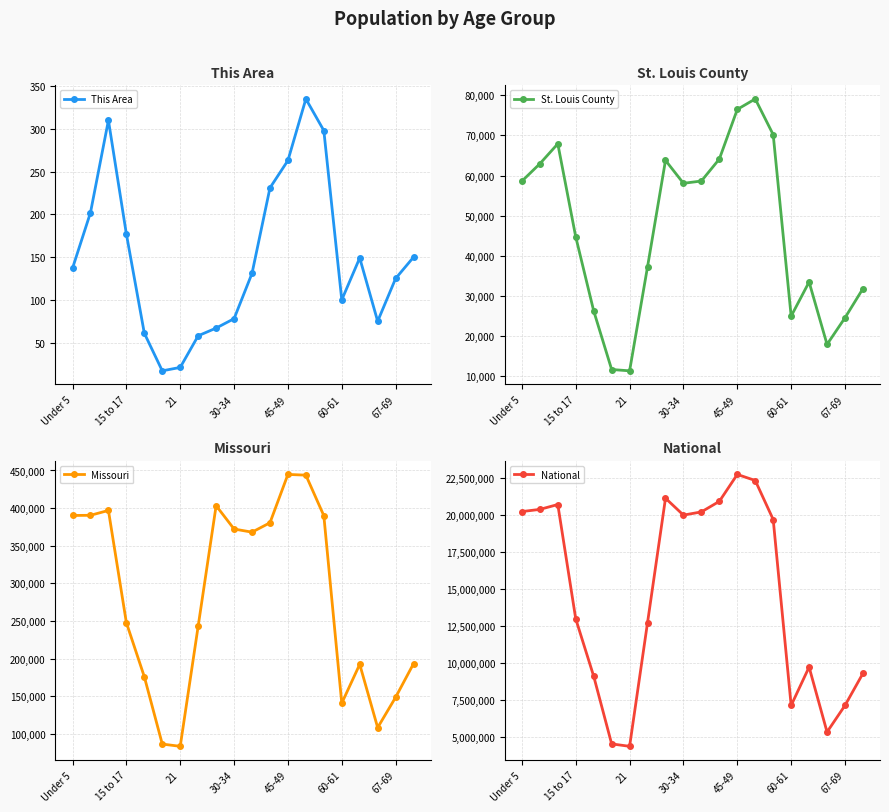

How many interior local valleys does the This Area series have?

3